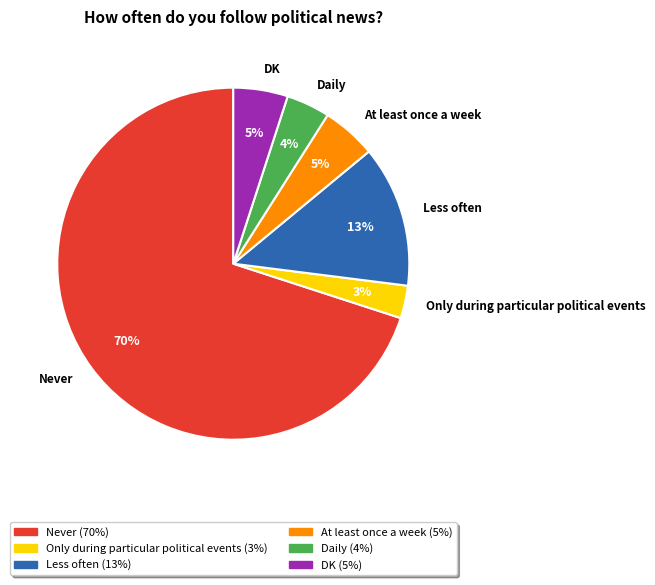

What is the smallest slice in the pie chart?

Only during particular political events